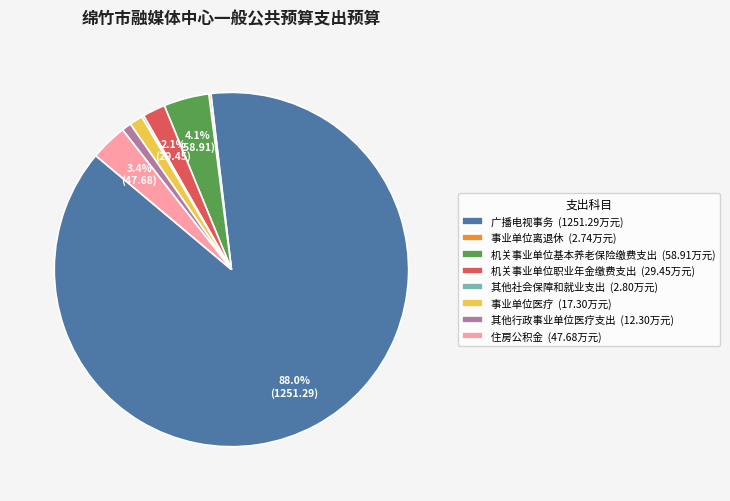

Is it true that 住房公积金 is 9% of the pie?

False